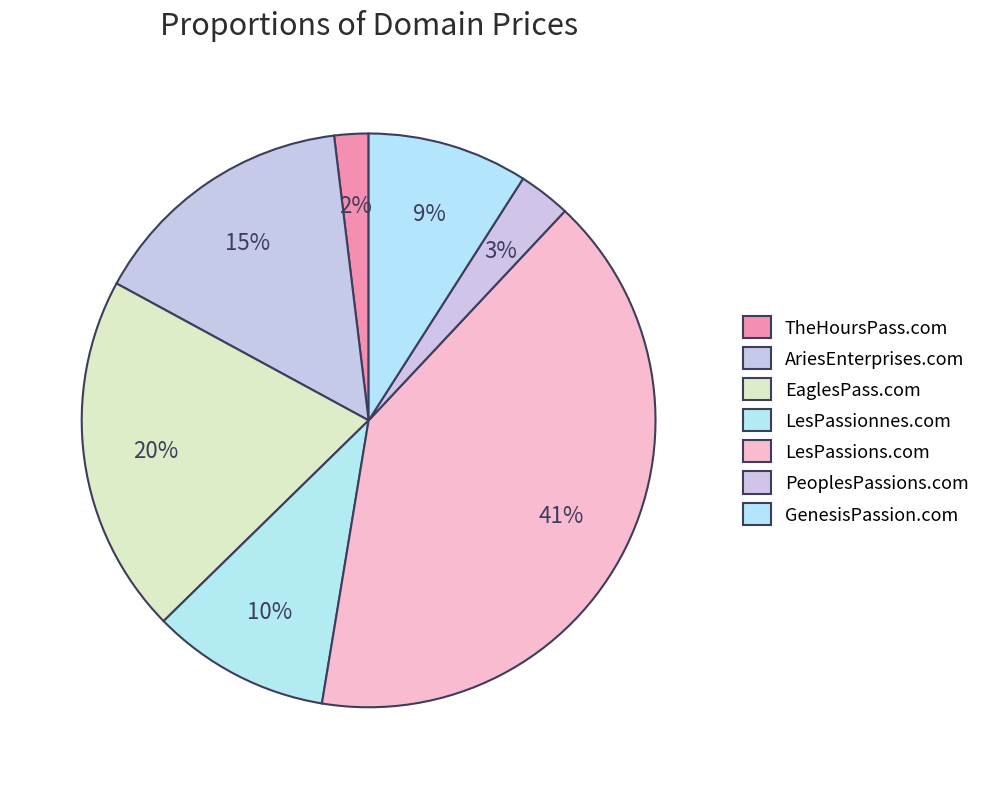

What is the total percentage of GenesisPassion.com and AriesEnterprises.com?

24.2%